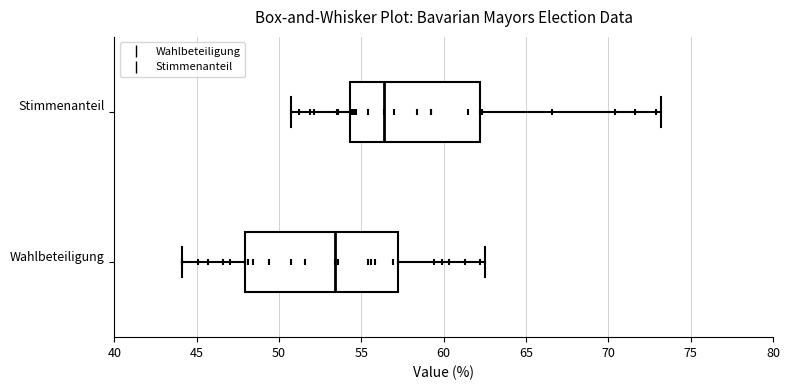

Reading bottom to top, transcribe this box plot: for each box, give where its median line is, the range the box spans, and where its two whiskers end, as read against the x-axis. The values are not printed on the chart, so give them approximately, as read against the axis.

Wahlbeteiligung: median 53.5, box 48.0 to 57.0, whiskers 44.0 to 62.5
Stimmenanteil: median 56.5, box 54.5 to 62.0, whiskers 50.5 to 73.0